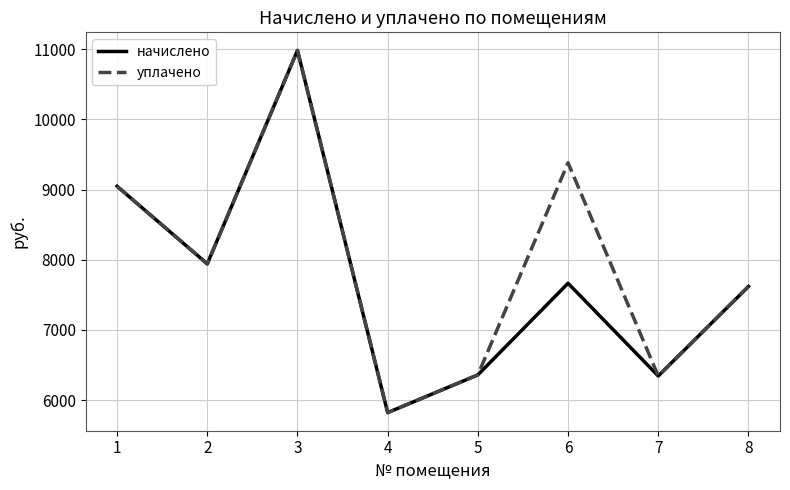

At which category is the sum across all series the highest?

3